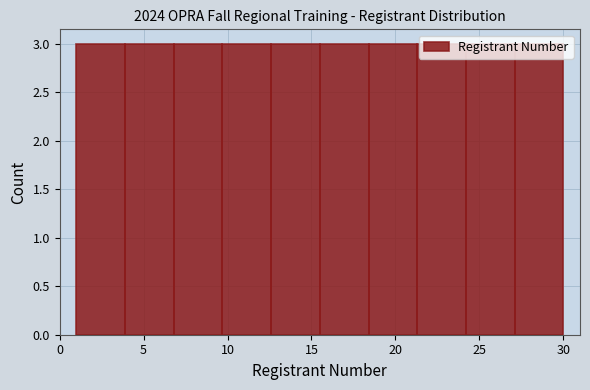

How tall is the bar that spans 9.7 to 12.6 on the x-axis? Neither the bar edges nor the heights are printed on the chart, so give them approximately, as read against the axes.

3